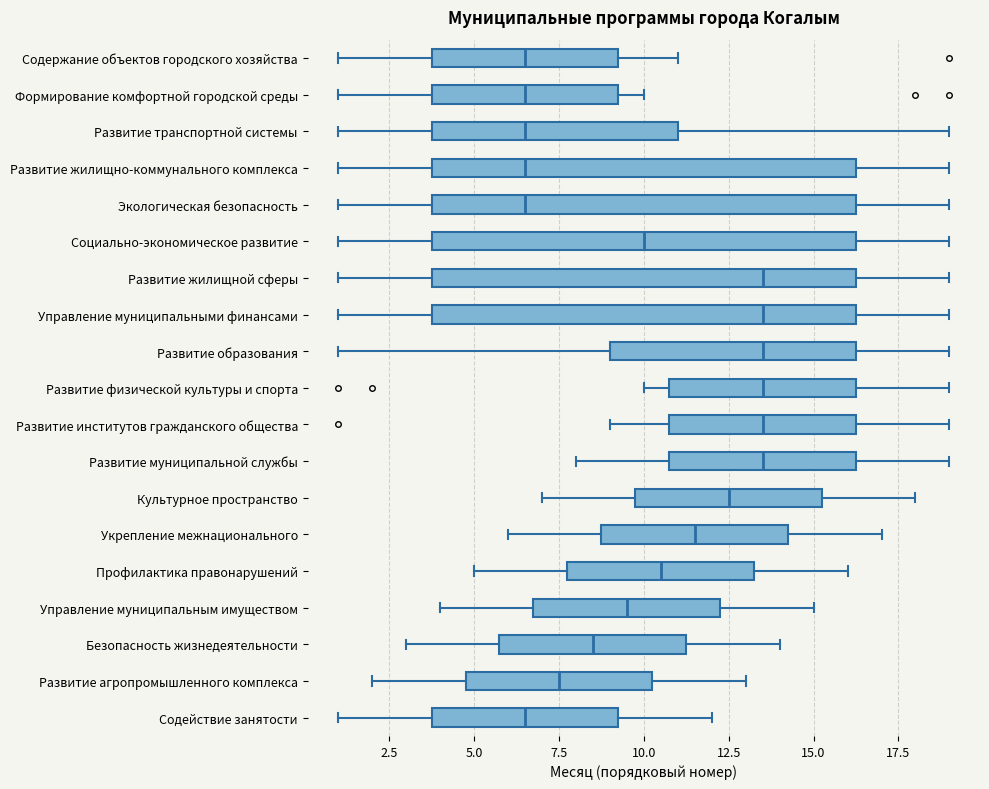

Reading bottom to top, read every box against the x-axis: the position of its median line, the range the box covers, and the ends of its whiskers. The values are not printed on the chart, so give them approximately, as read against the axis.

Содействие занятости: median 6.5, box 4.0 to 9.5, whiskers 1.0 to 12.0
Развитие агропромышленного комплекса: median 7.5, box 5.0 to 10.5, whiskers 2.0 to 13.0
Безопасность жизнедеятельности: median 8.5, box 6.0 to 11.5, whiskers 3.0 to 14.0
Управление муниципальным имуществом: median 9.5, box 7.0 to 12.5, whiskers 4.0 to 15.0
Профилактика правонарушений: median 10.5, box 8.0 to 13.5, whiskers 5.0 to 16.0
Укрепление межнационального: median 11.5, box 9.0 to 14.5, whiskers 6.0 to 17.0
Культурное пространство: median 12.5, box 10.0 to 15.5, whiskers 7.0 to 18.0
Развитие муниципальной службы: median 13.5, box 11.0 to 16.5, whiskers 8.0 to 19.0
Развитие институтов гражданского общества: median 13.5, box 11.0 to 16.5, whiskers 9.0 to 19.0
Развитие физической культуры и спорта: median 13.5, box 11.0 to 16.5, whiskers 10.0 to 19.0
Развитие образования: median 13.5, box 9.0 to 16.5, whiskers 1.0 to 19.0
Управление муниципальными финансами: median 13.5, box 4.0 to 16.5, whiskers 1.0 to 19.0
Развитие жилищной сферы: median 13.5, box 4.0 to 16.5, whiskers 1.0 to 19.0
Социально-экономическое развитие: median 10.0, box 4.0 to 16.5, whiskers 1.0 to 19.0
Экологическая безопасность: median 6.5, box 4.0 to 16.5, whiskers 1.0 to 19.0
Развитие жилищно-коммунального комплекса: median 6.5, box 4.0 to 16.5, whiskers 1.0 to 19.0
Развитие транспортной системы: median 6.5, box 4.0 to 11.0, whiskers 1.0 to 19.0
Формирование комфортной городской среды: median 6.5, box 4.0 to 9.5, whiskers 1.0 to 10.0
Содержание объектов городского хозяйства: median 6.5, box 4.0 to 9.5, whiskers 1.0 to 11.0